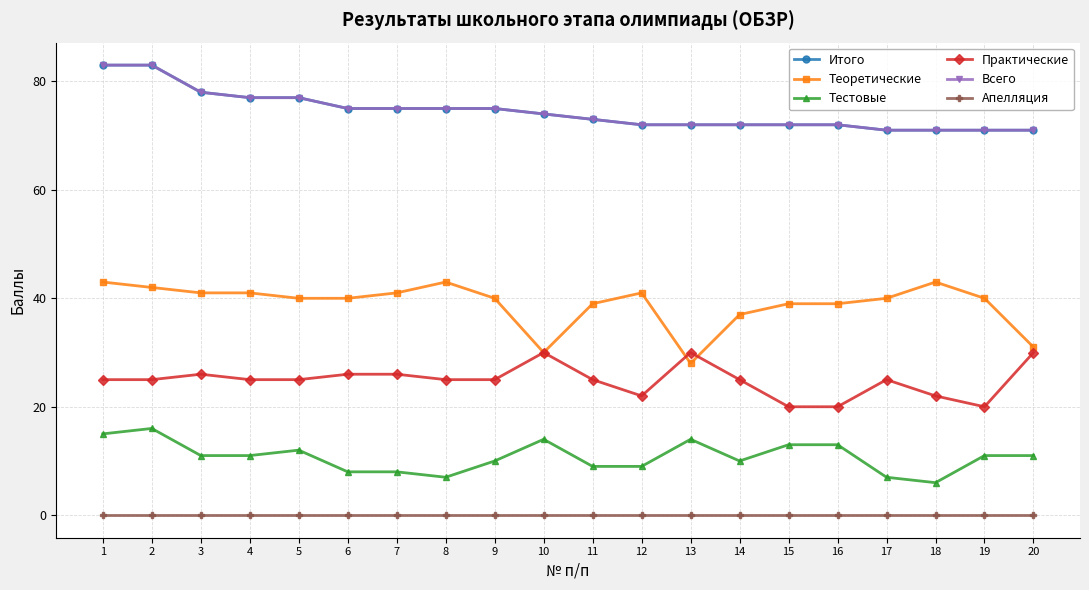

Does the chart display data point markers on the line(s)?

Yes